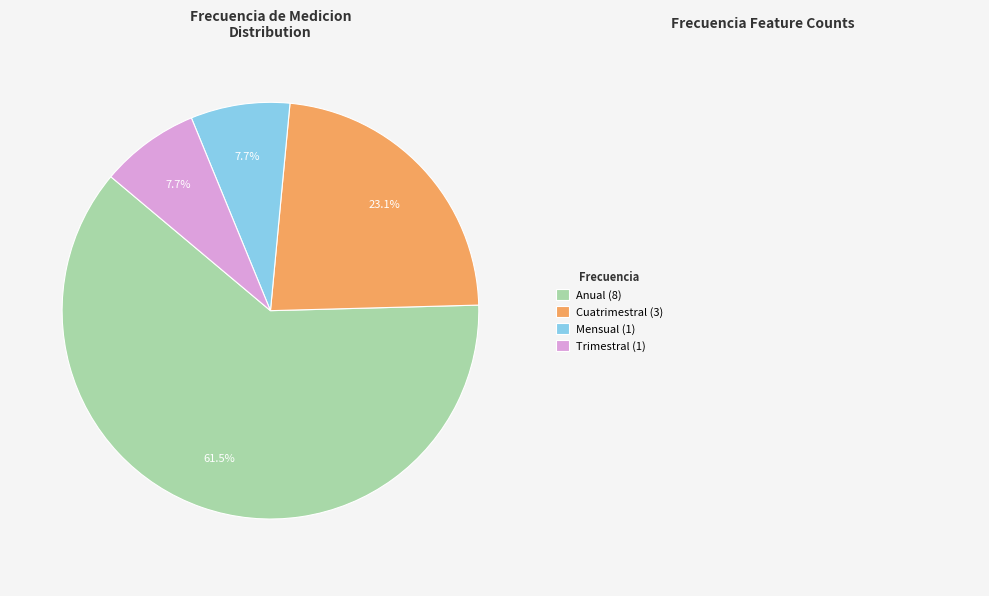

How many slices are in this pie chart?

4